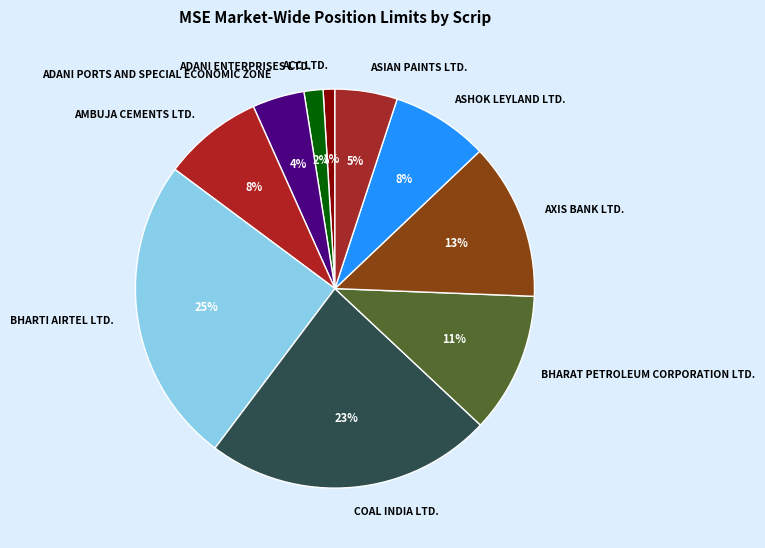

Is the sum of ADANI PORTS AND SPECIAL ECONOMIC ZONE and AXIS BANK LTD. greater than half?

No